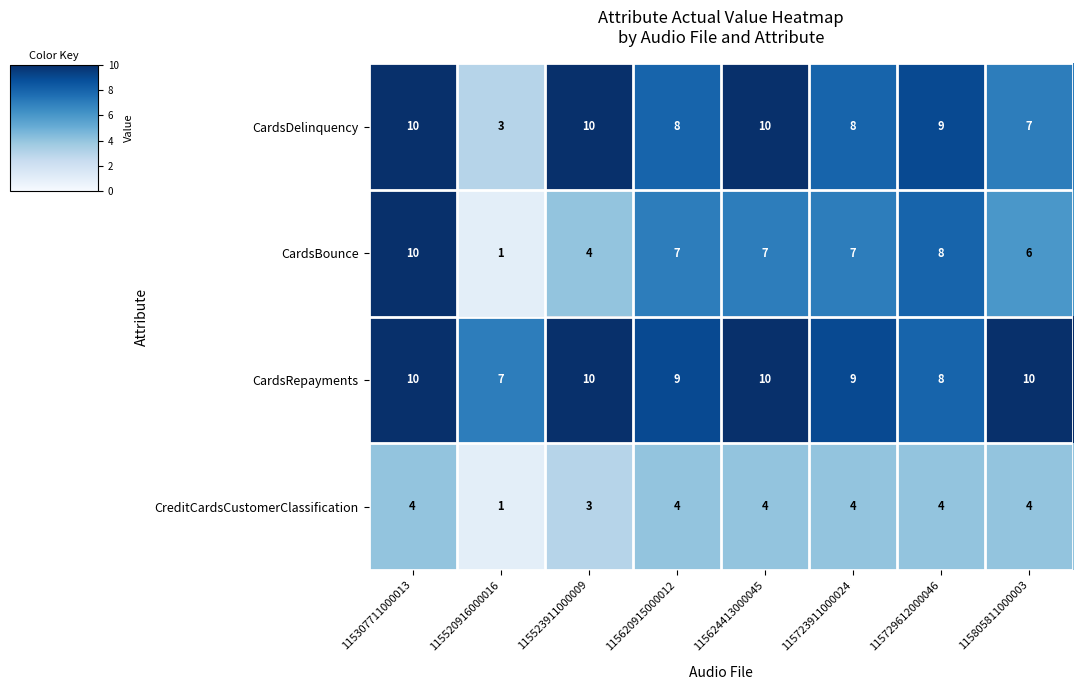

List the series in order of their overall mean, highest first.

CardsRepayments, CardsDelinquency, CardsBounce, CreditCardsCustomerClassification